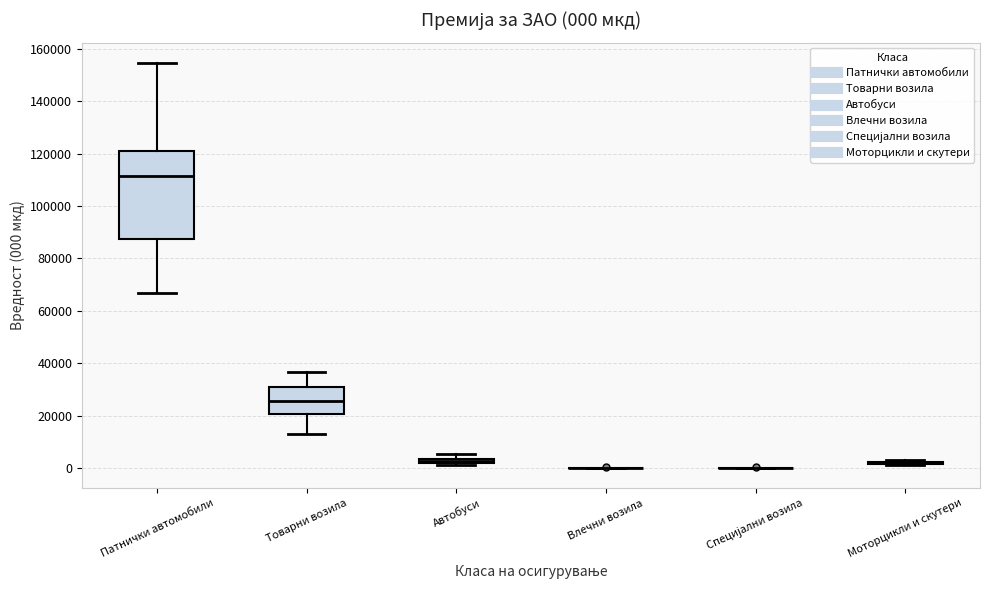

Which box is the tallest, from its lower edge to its upper edge?

Патнички автомобили